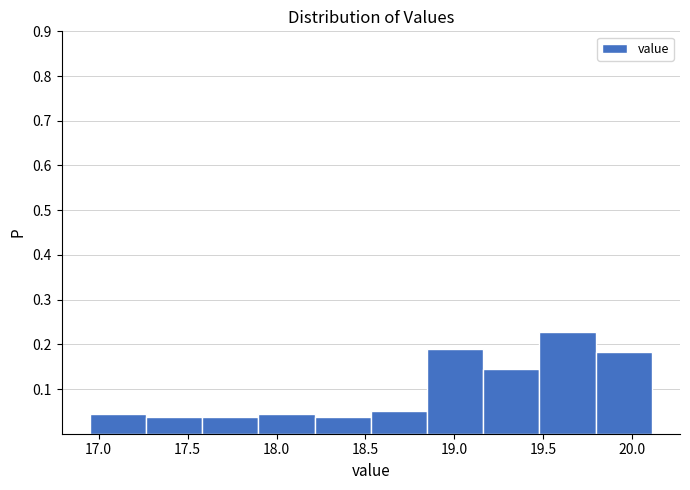

Reading left to right, list every bar in this chart as the range it spans on the x-axis followed by its height. Neither the bar edges nor the heights are printed on the chart, so give them approximately, as read against the axes.

16.95 to 17.25: 0.04
17.25 to 17.60: 0.04
17.60 to 17.90: 0.04
17.90 to 18.20: 0.04
18.20 to 18.55: 0.04
18.55 to 18.85: 0.05
18.85 to 19.15: 0.19
19.15 to 19.50: 0.15
19.50 to 19.80: 0.23
19.80 to 20.10: 0.18